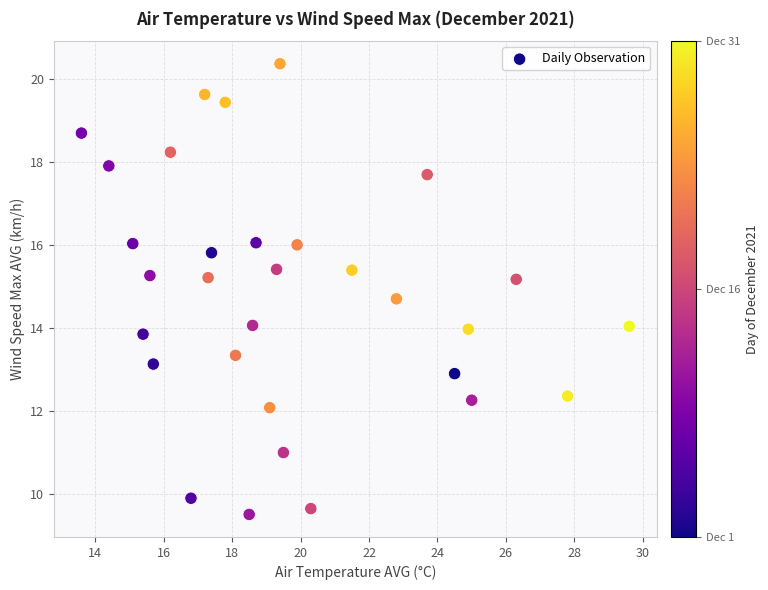

What is the range of X values (max minus min)?

16.0